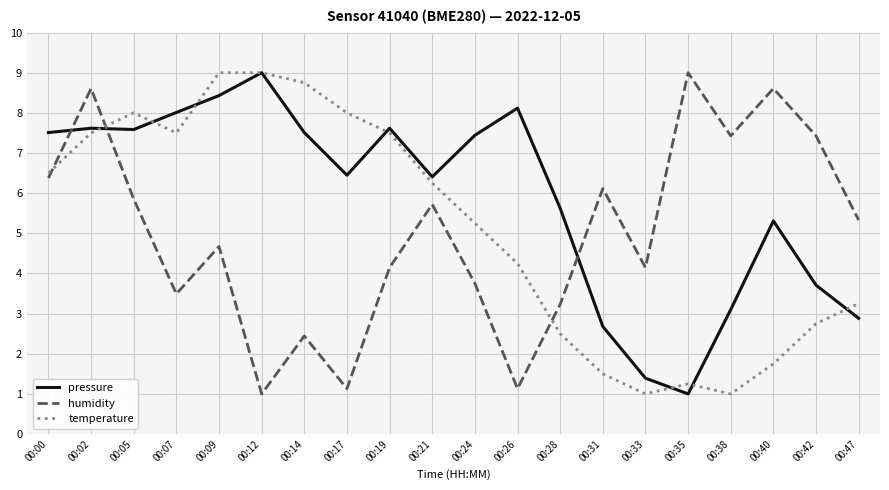

Which series changed the most between 00:21 and 00:38?

temperature